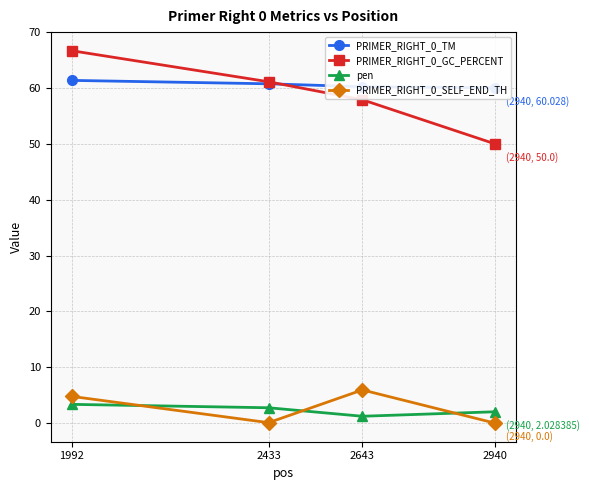

At which label does PRIMER_RIGHT_0_SELF_END_TH first exceed 4?

1992